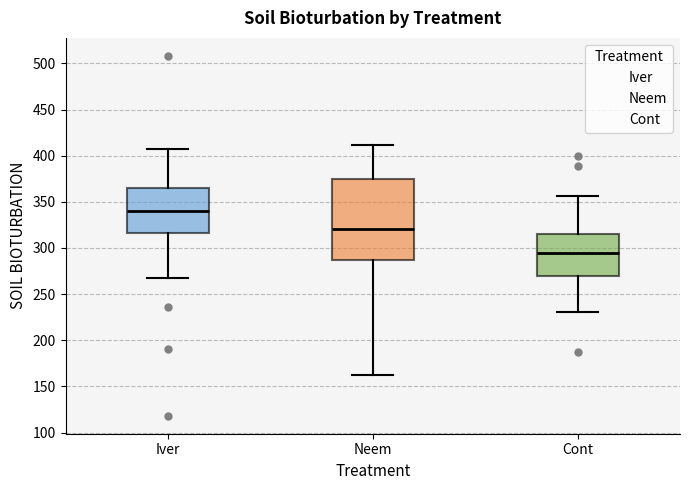

Where is the upper edge of the box for Neem on the y-axis? The values are not printed on the chart, so give them approximately, as read against the axis.

375